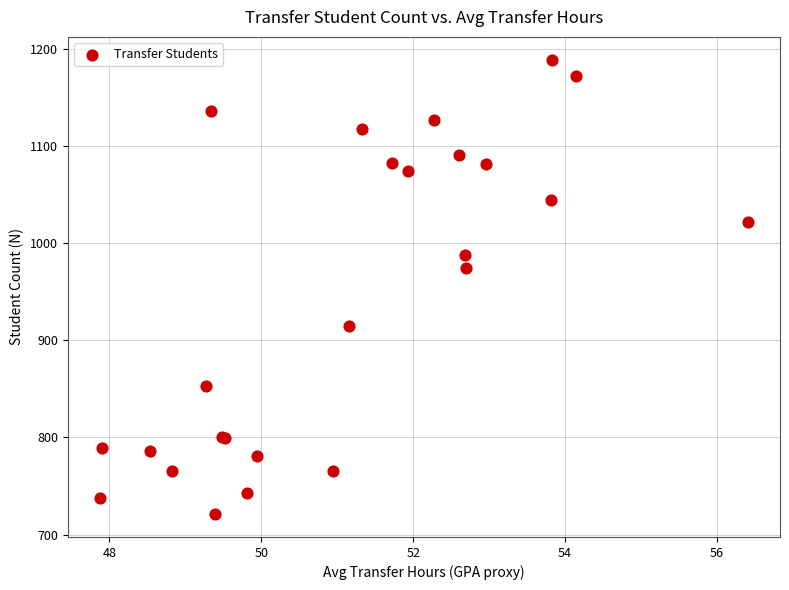

What Y value in the scatter plot is closest to 955?

975